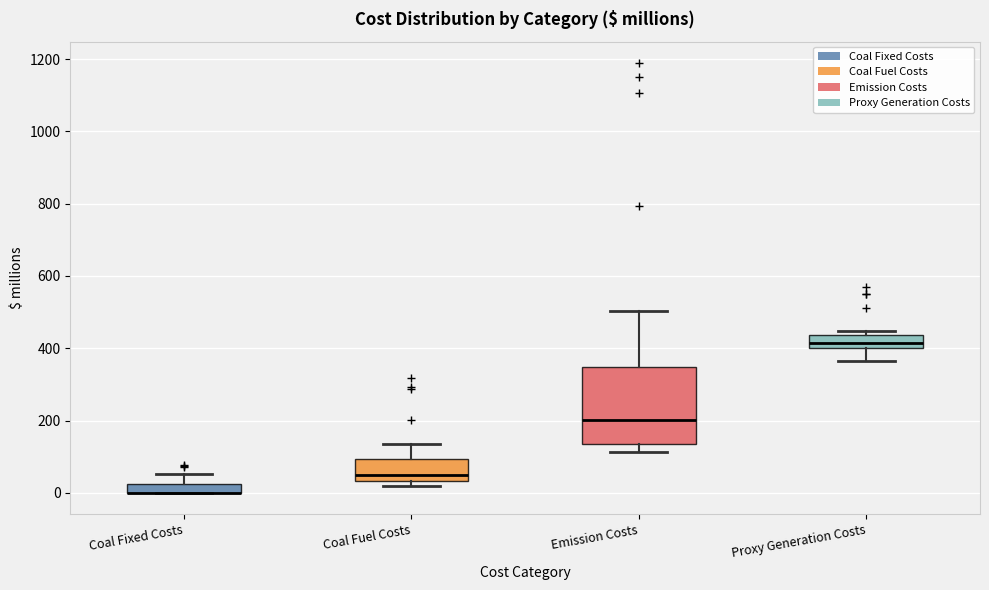

Where is the lower edge of the box for Proxy Generation Costs on the y-axis? The values are not printed on the chart, so give them approximately, as read against the axis.

400